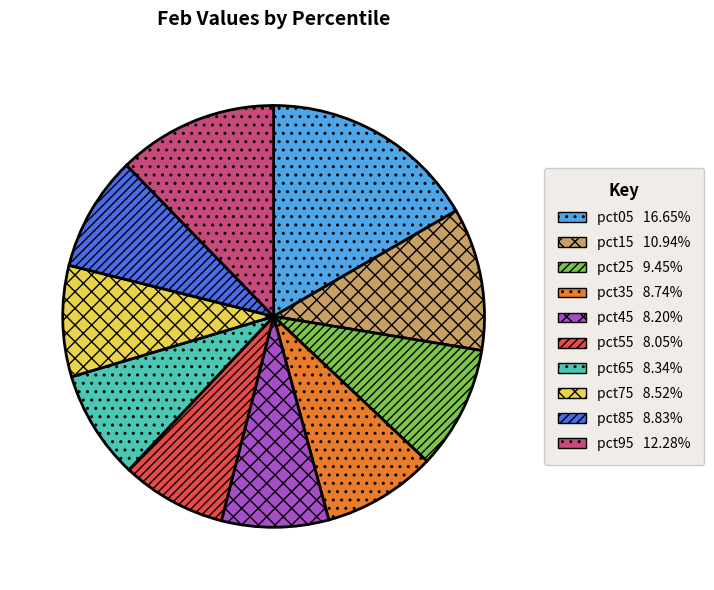

True or false: pct15 accounts for 22% of the total.

False